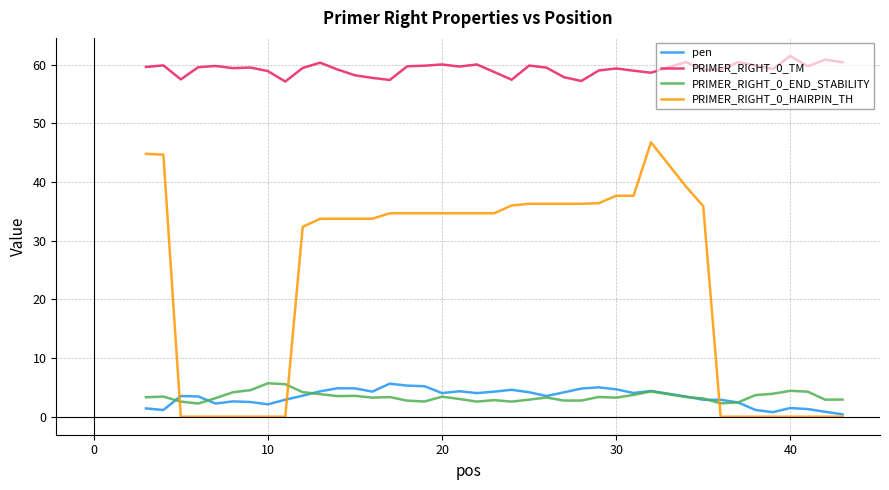

Which series has the largest range (max minus min)?

PRIMER_RIGHT_0_HAIRPIN_TH